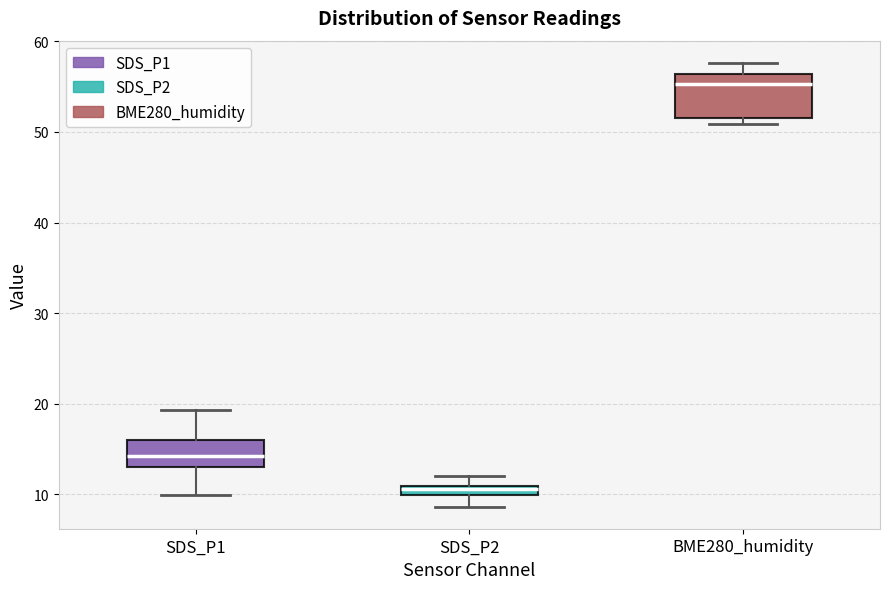

Which box's median line is the highest?

BME280_humidity